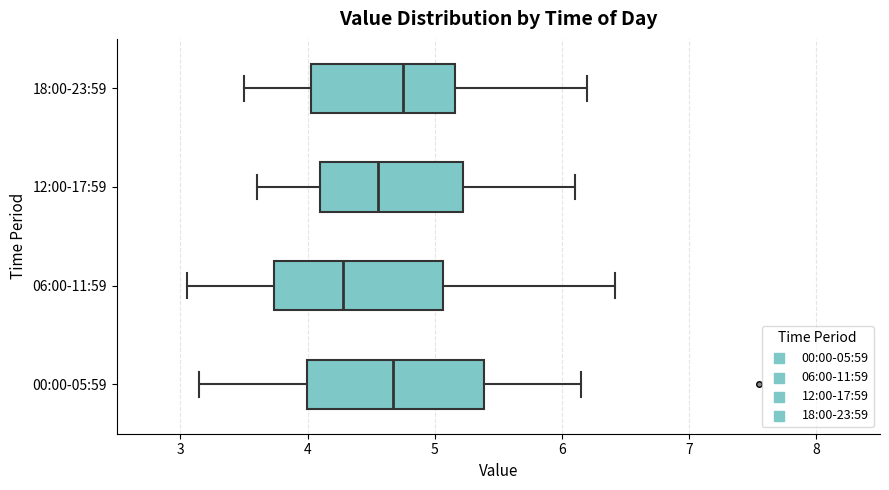

Reading bottom to top, transcribe this box plot: for each box, give where its median line is, the range the box spans, and where its two whiskers end, as read against the x-axis. The values are not printed on the chart, so give them approximately, as read against the axis.

00:00-05:59: median 4.7, box 4.0 to 5.4, whiskers 3.2 to 6.2
06:00-11:59: median 4.3, box 3.7 to 5.1, whiskers 3.1 to 6.4
12:00-17:59: median 4.6, box 4.1 to 5.2, whiskers 3.6 to 6.1
18:00-23:59: median 4.8, box 4.0 to 5.2, whiskers 3.5 to 6.2